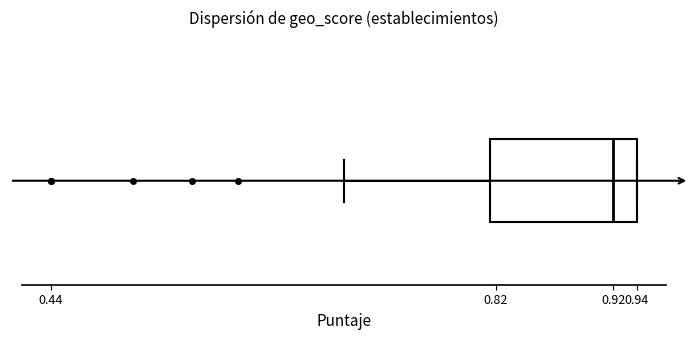

Transcribe this box plot: give where the median line is, the range the box spans, and where the two whiskers end, as read against the x-axis. The values are not printed on the chart, so give them approximately, as read against the axis.

median 0.920, box 0.816 to 0.940, whiskers 0.690 to 0.940